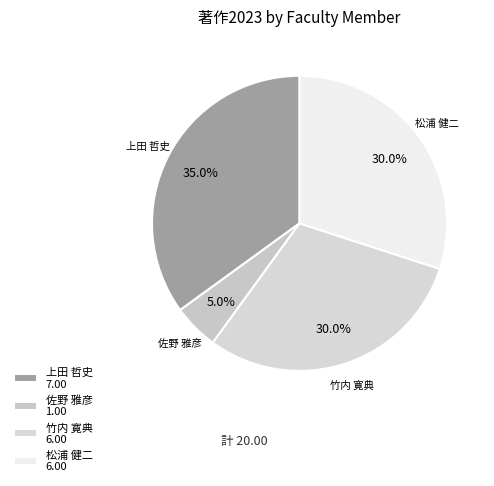

Which slice is the smallest?

佐野 雅彦 1.00